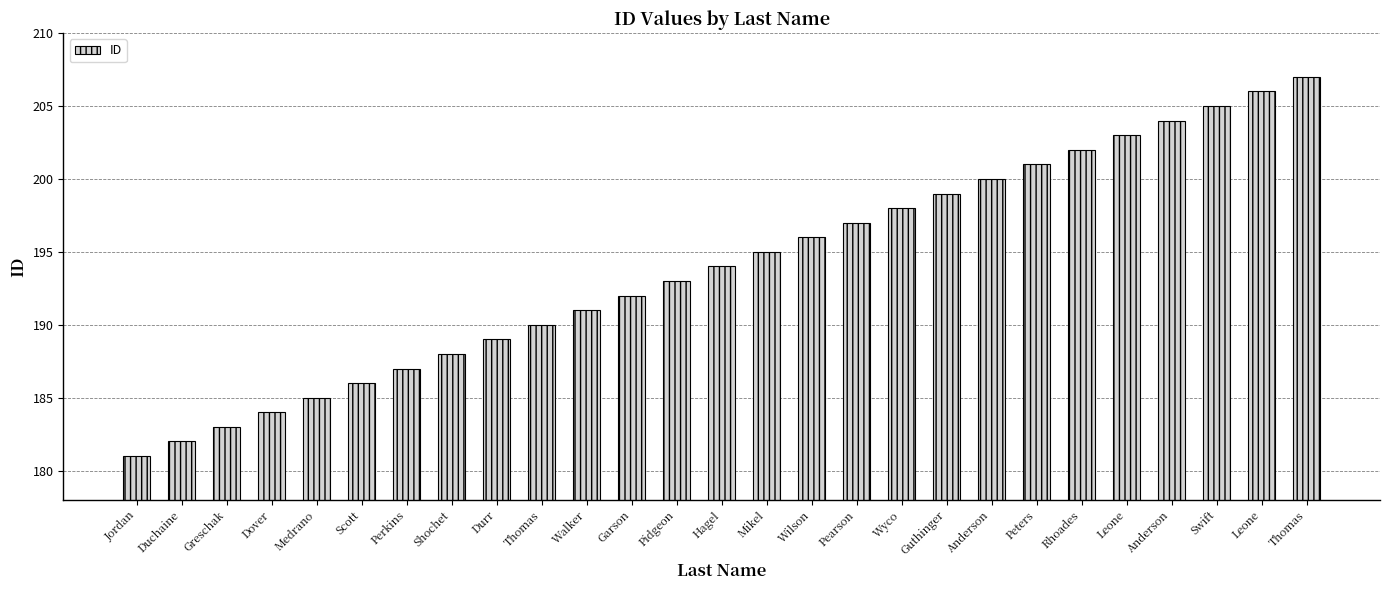

How many bars are there in total?

27